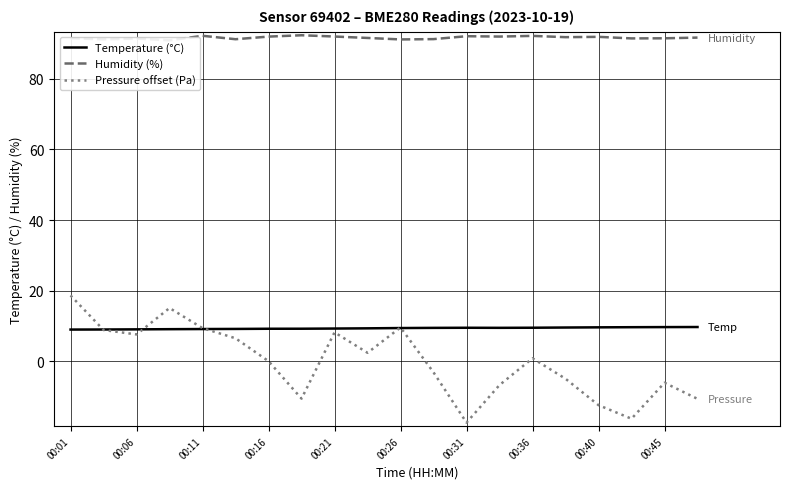

Does the chart display data point markers on the line(s)?

No